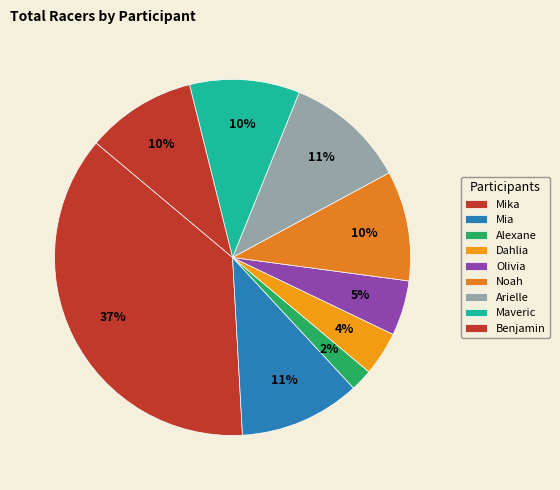

Count the number of slices in the pie.

9